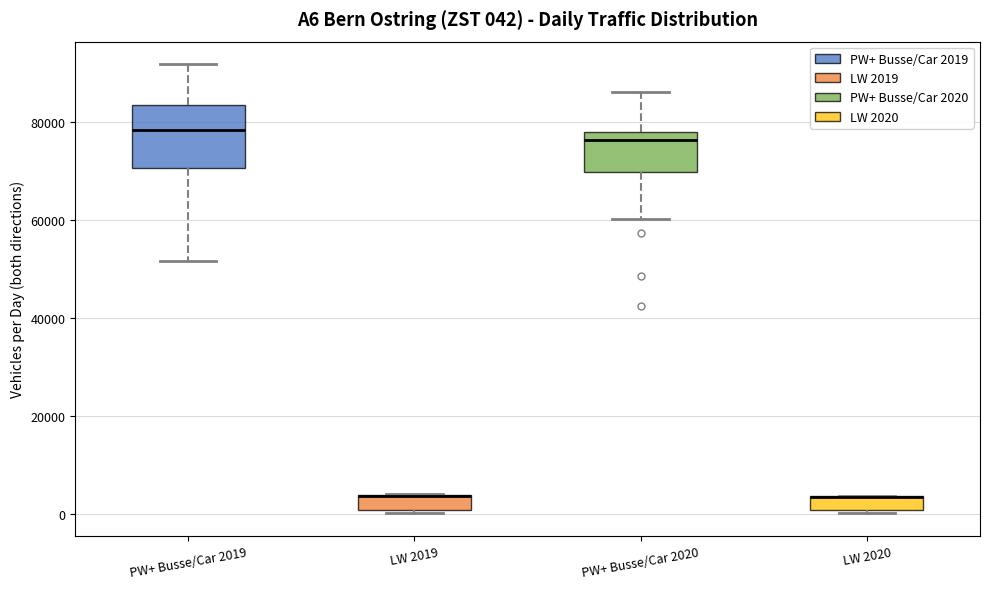

Comparing the boxes themselves (not the whiskers), which one is the tallest?

PW+ Busse/Car 2019